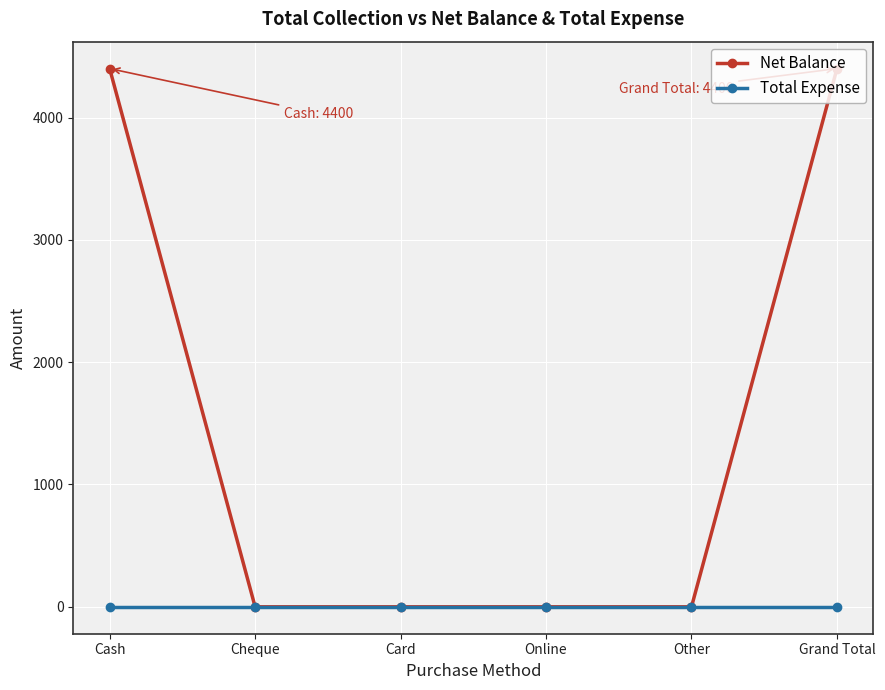

List the series in order of their overall mean, lowest first.

Total Expense, Net Balance